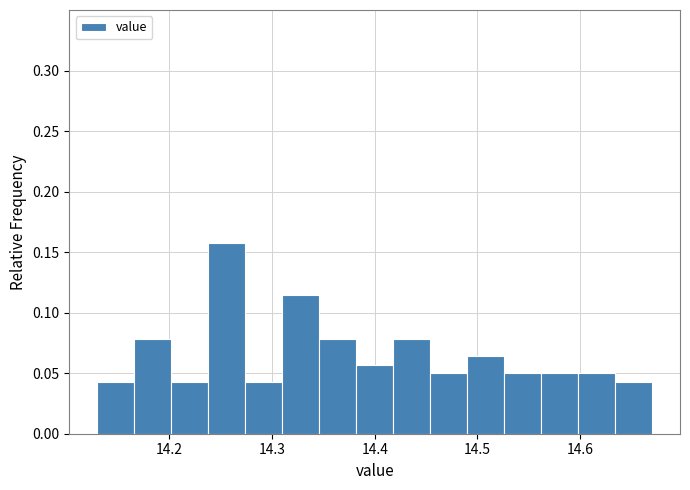

Around what value on the x-axis is the tallest bar? Give the approximate position of its centre, as read against the axis.

14.26